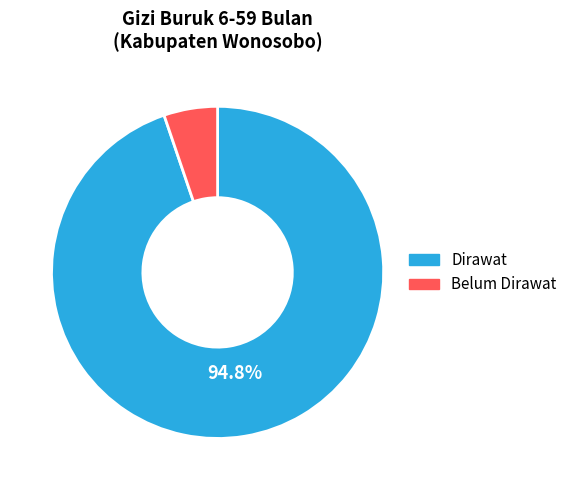

Does any single category account for the majority?

Yes